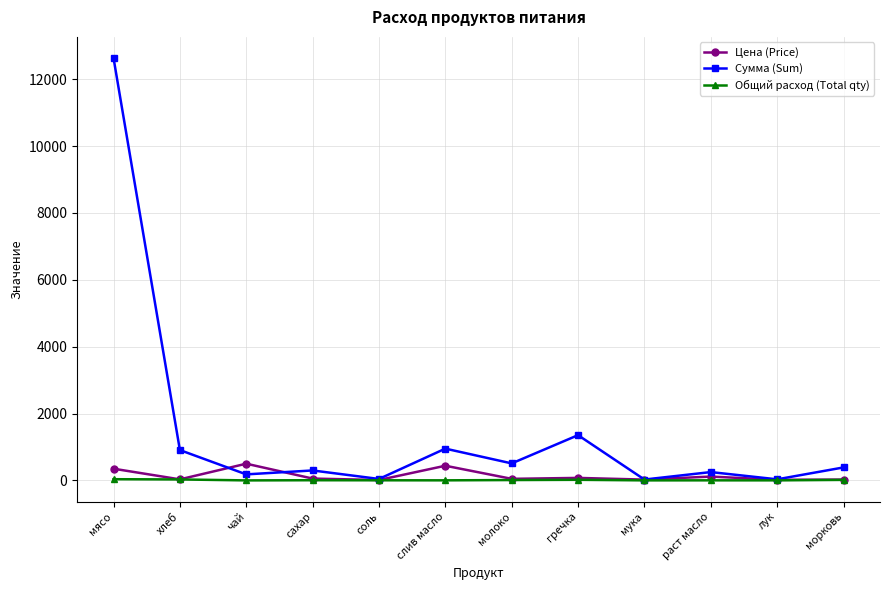

True or false: Сумма (Sum) and Цена (Price) cross at least once.

True